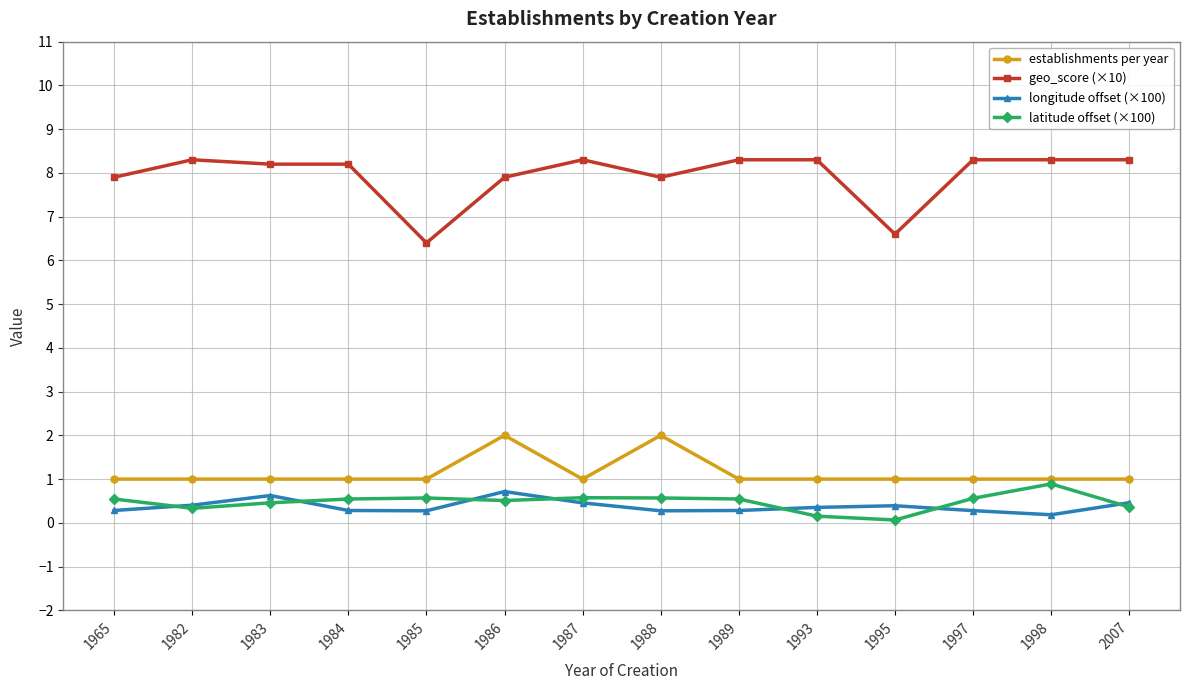

What is the smallest value displayed?

0.1